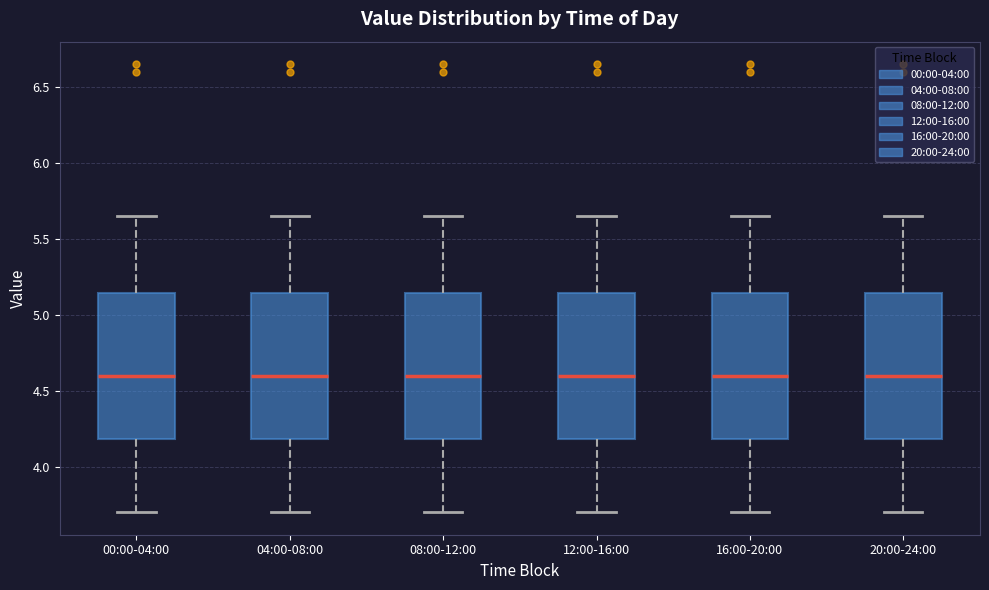

Reading left to right, transcribe this box plot: for each box, give where its median line is, the range the box spans, and where its two whiskers end, as read against the y-axis. The values are not printed on the chart, so give them approximately, as read against the axis.

00:00-04:00: median 4.60, box 4.20 to 5.15, whiskers 3.70 to 5.65
04:00-08:00: median 4.60, box 4.20 to 5.15, whiskers 3.70 to 5.65
08:00-12:00: median 4.60, box 4.20 to 5.15, whiskers 3.70 to 5.65
12:00-16:00: median 4.60, box 4.20 to 5.15, whiskers 3.70 to 5.65
16:00-20:00: median 4.60, box 4.20 to 5.15, whiskers 3.70 to 5.65
20:00-24:00: median 4.60, box 4.20 to 5.15, whiskers 3.70 to 5.65